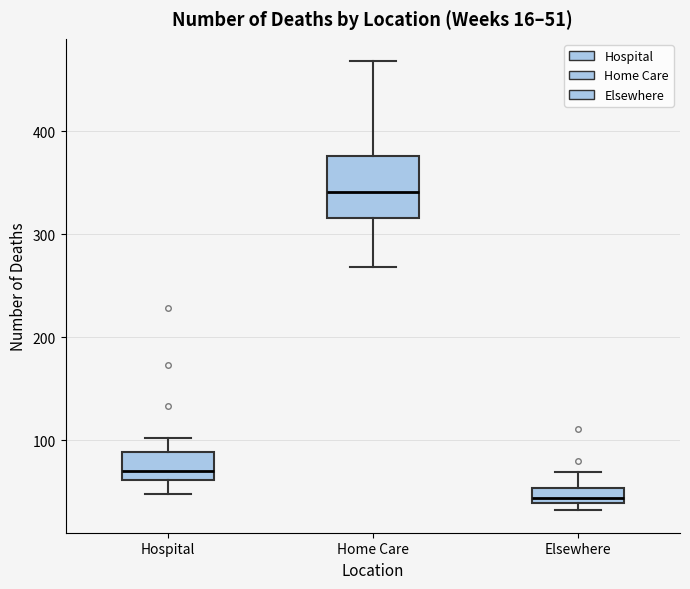

Comparing the boxes themselves (not the whiskers), which one is the tallest?

Home Care